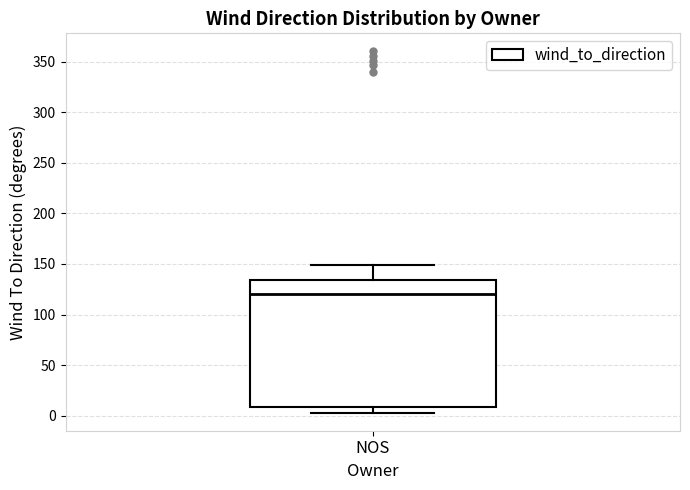

Where is the lower edge of the box for NOS on the y-axis? The values are not printed on the chart, so give them approximately, as read against the axis.

10